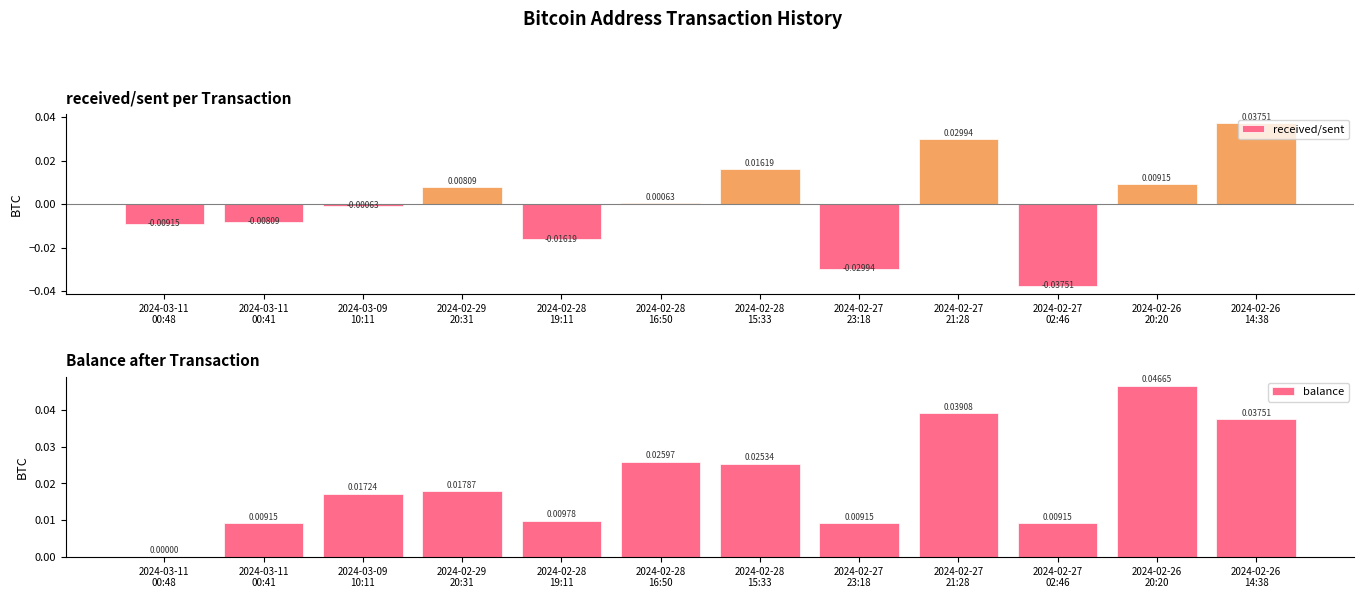

Between 2024-02-27
23:18 and 2024-02-28
19:11, which is larger?

2024-02-28
19:11